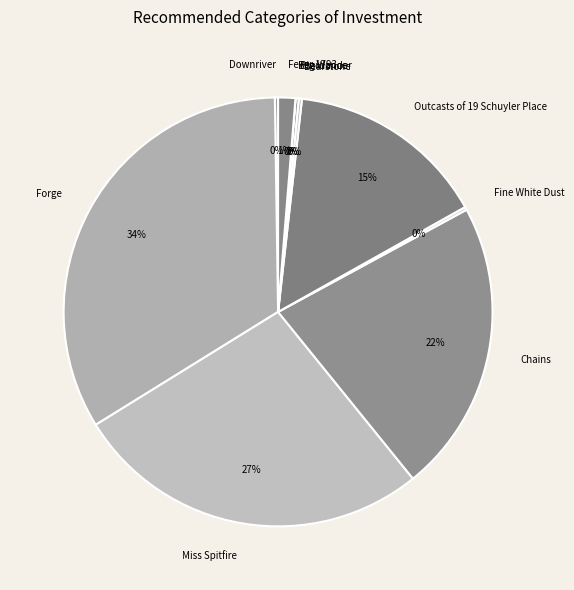

To the nearest percent, what portion does Miss Spitfire represent?

27%